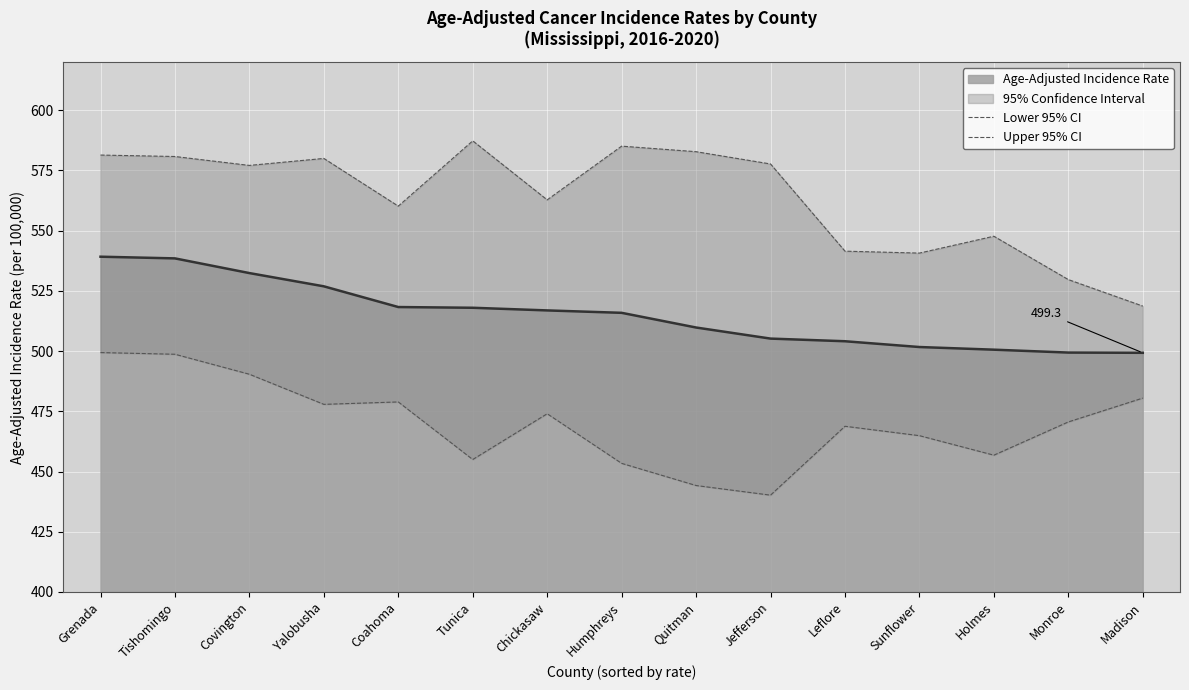

List the labels in order of Upper 95% CI value, largest first.

Tunica, Humphreys, Quitman, Grenada, Tishomingo, Yalobusha, Jefferson, Covington, Chickasaw, Coahoma, Holmes, Leflore, Sunflower, Monroe, Madison